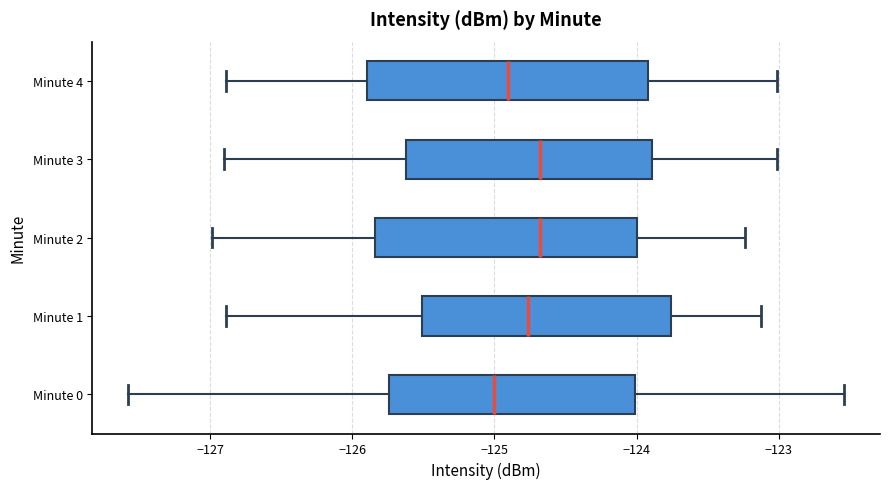

Where is the left edge of the box for Minute 2 on the x-axis? The values are not printed on the chart, so give them approximately, as read against the axis.

-125.8